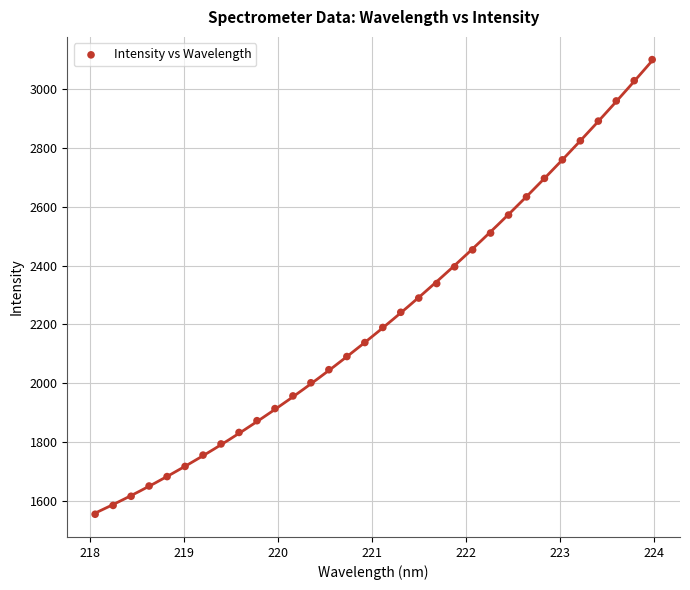

What is the range of Y values (max minus min)?

1545.9